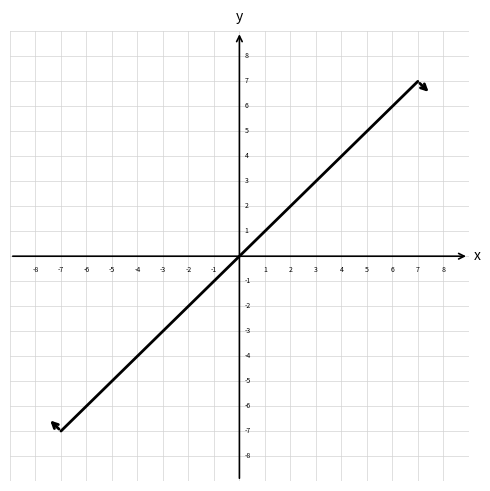

What is the greatest value displayed?

7